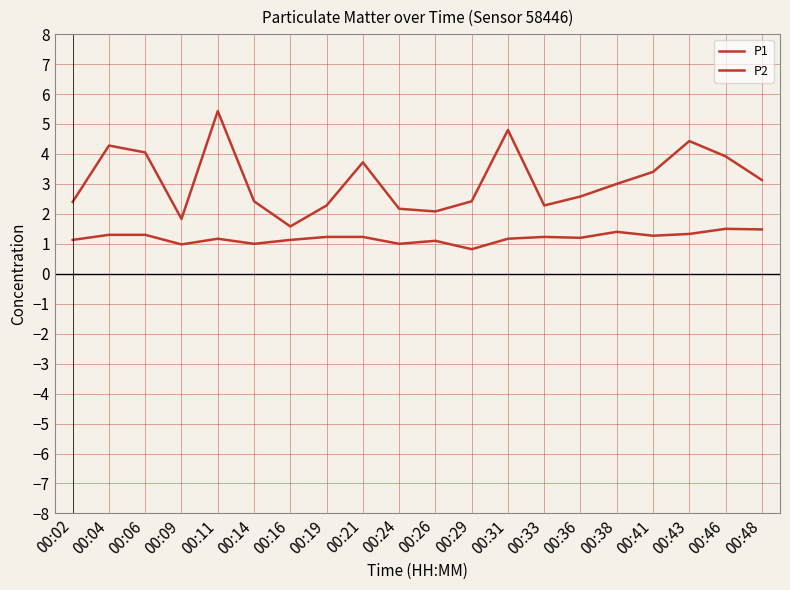

How many lines are shown in the chart?

2